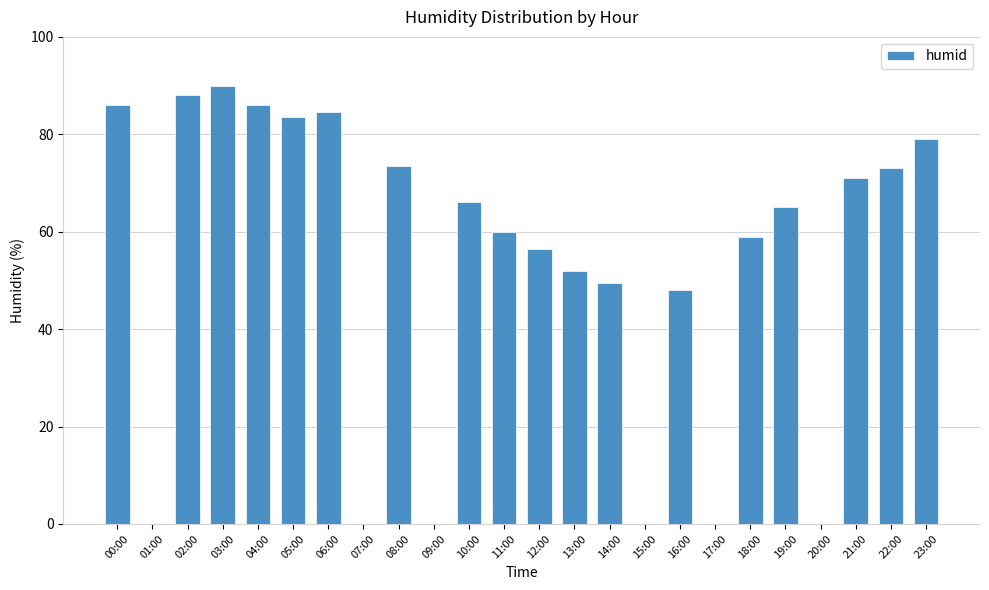

What is the difference between the values at 00:00 and 01:00?

86.0